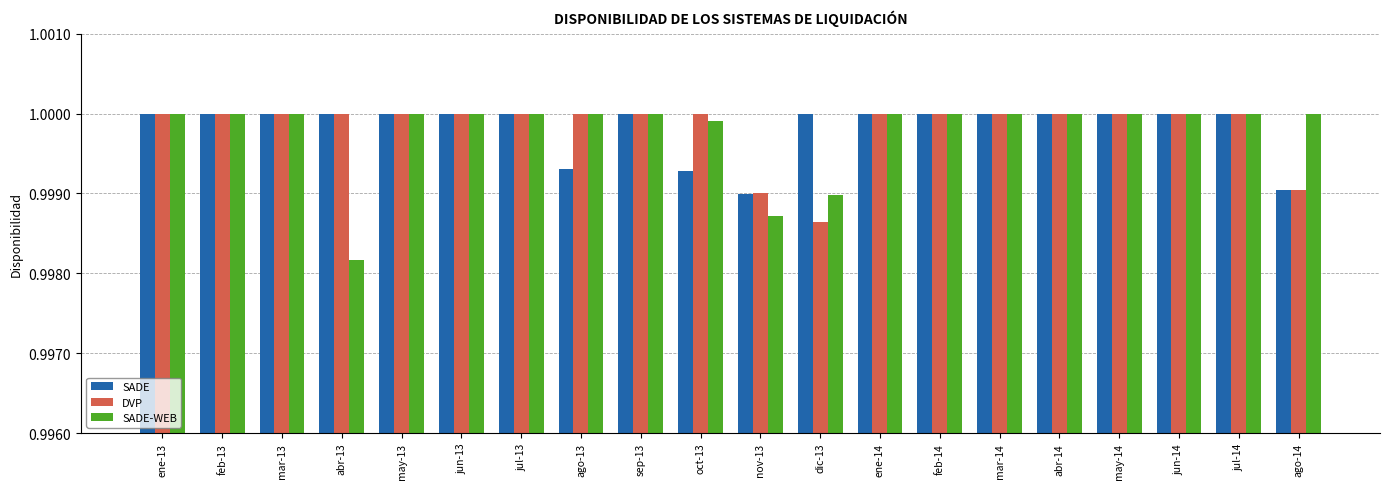

The value of SADE-WEB at jun-13 is 1.6. True or false?

False